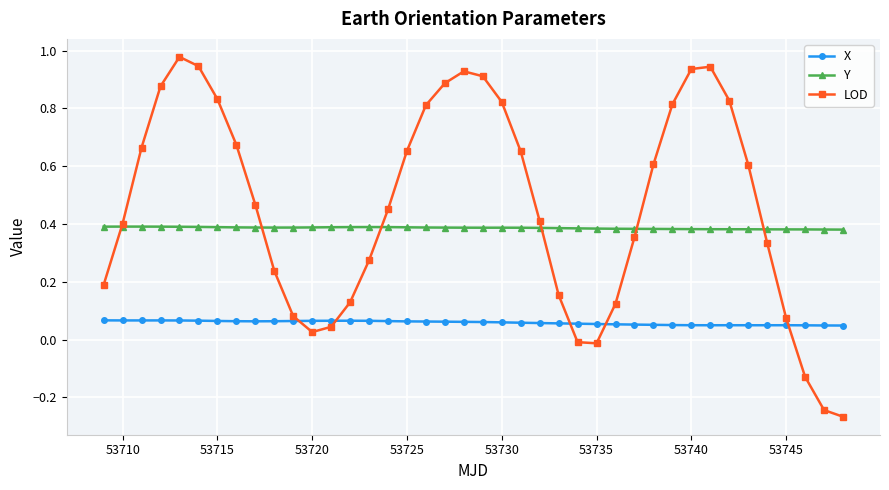

Which series has the widest spread of values?

LOD